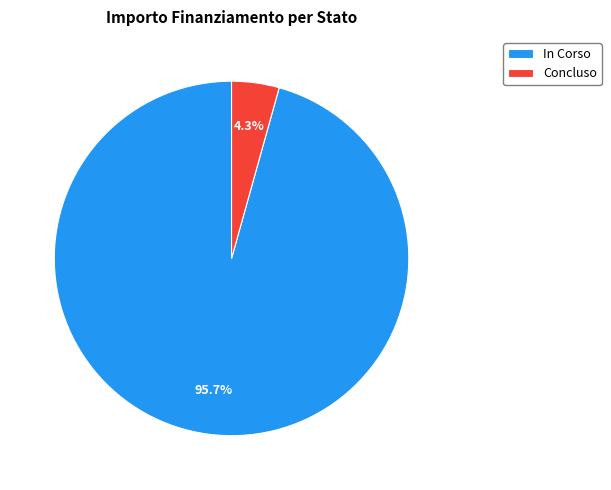

Rank the categories by value from lowest to highest.

Concluso, In Corso